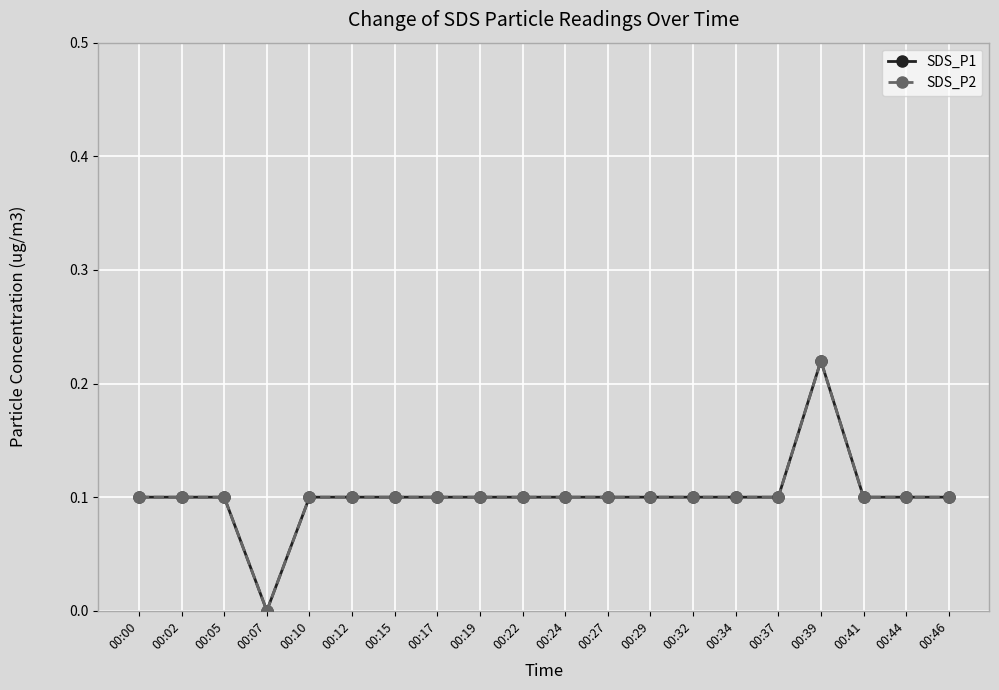

The SDS_P1 series shows 0.1 at 00:22. True or false?

True